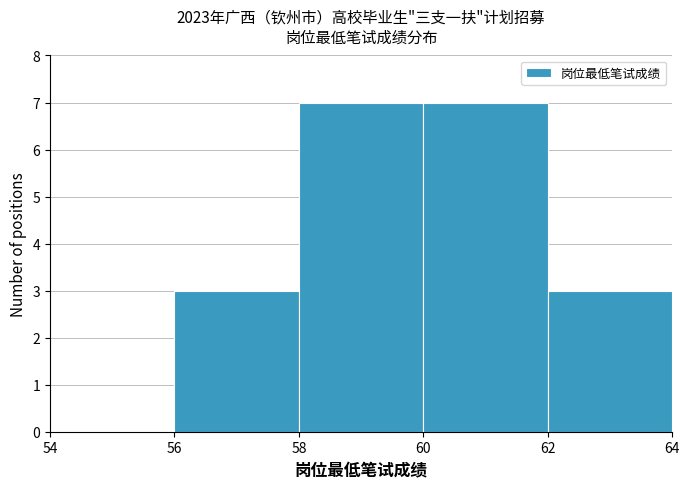

Reading left to right, transcribe this chart: for each bar, give the range it covers on the x-axis and its height. The values are not printed on the chart, so give them approximately, as read against the axis.

54 to 56: 0
56 to 58: 3
58 to 60: 7
60 to 62: 7
62 to 64: 3